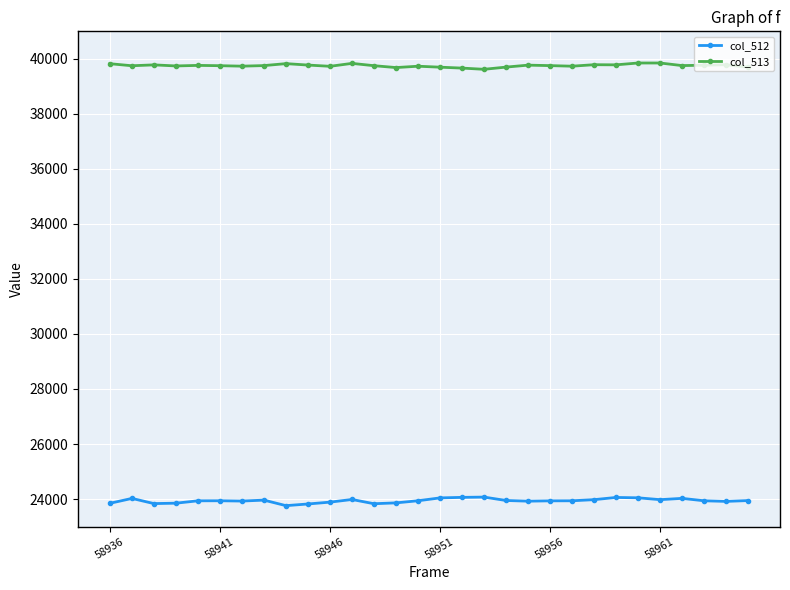

Rank the series by their average value, from highest to lowest.

col_513, col_512